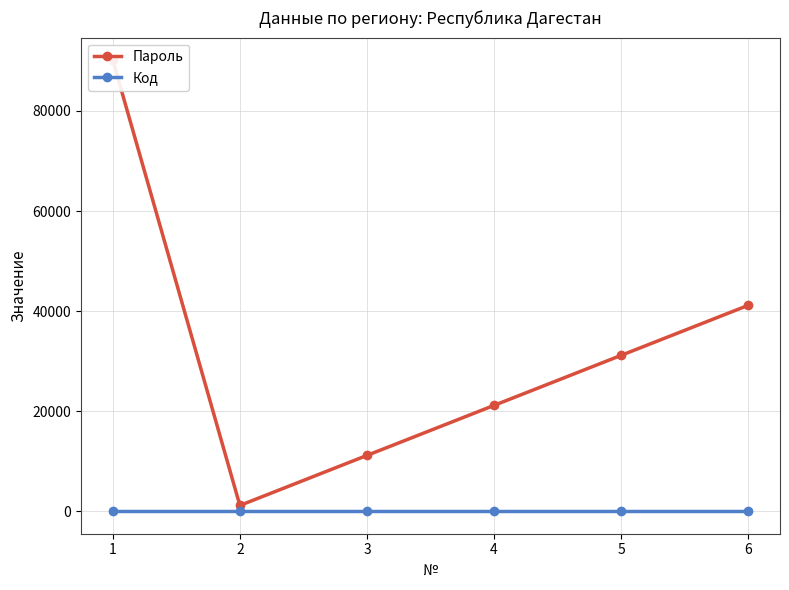

Between 1 and 4, which is larger?

1